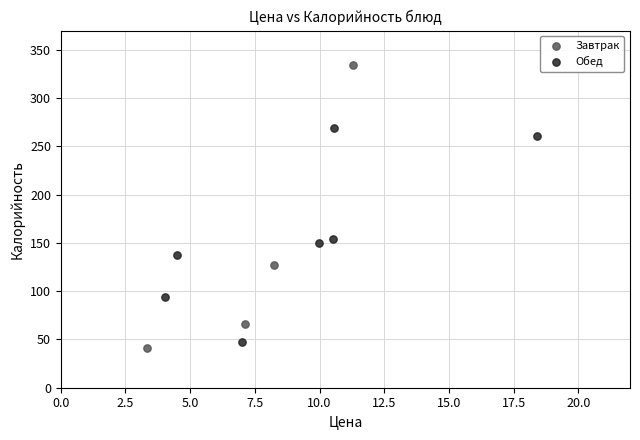

Which series contains the highest Y value?

Завтрак